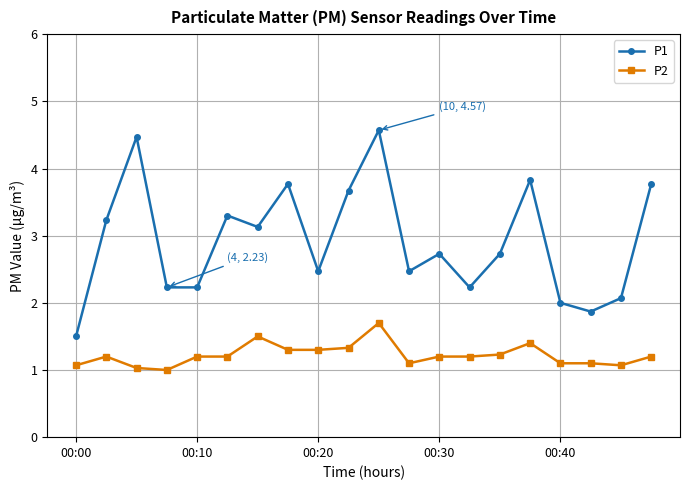

What is the sum of all P1 values?

58.3